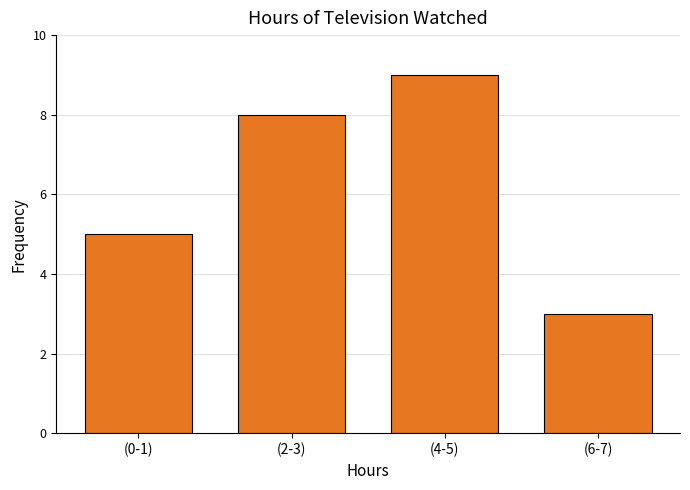

Reading right to left, transcribe all the data shown in this chart.

3	9	8	5